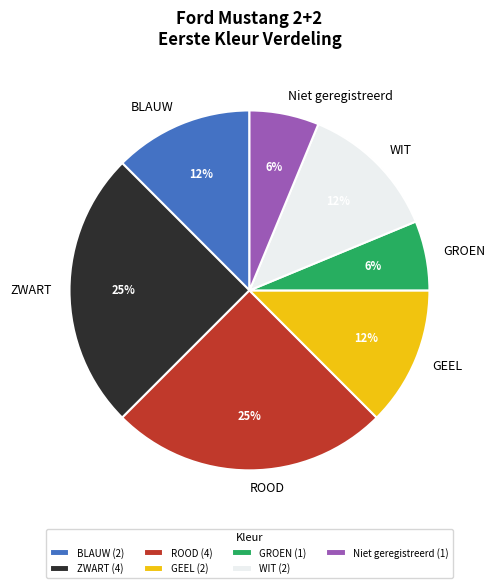

To the nearest percent, what is the average slice percentage?

14%